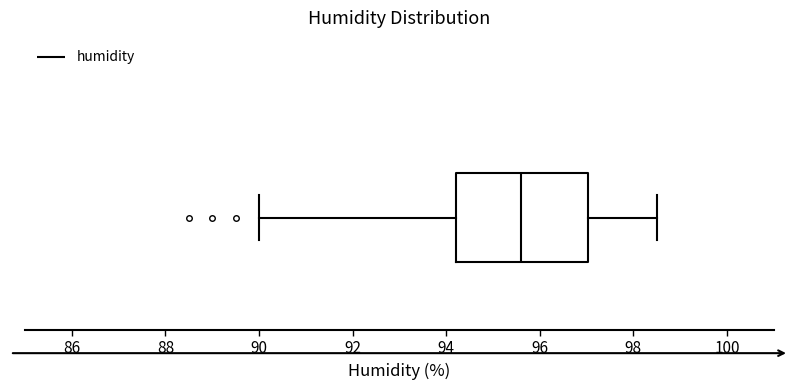

Transcribe this box plot: give where the median line is, the range the box spans, and where the two whiskers end, as read against the x-axis. The values are not printed on the chart, so give them approximately, as read against the axis.

median 95.6, box 94.2 to 97.0, whiskers 90.0 to 98.6